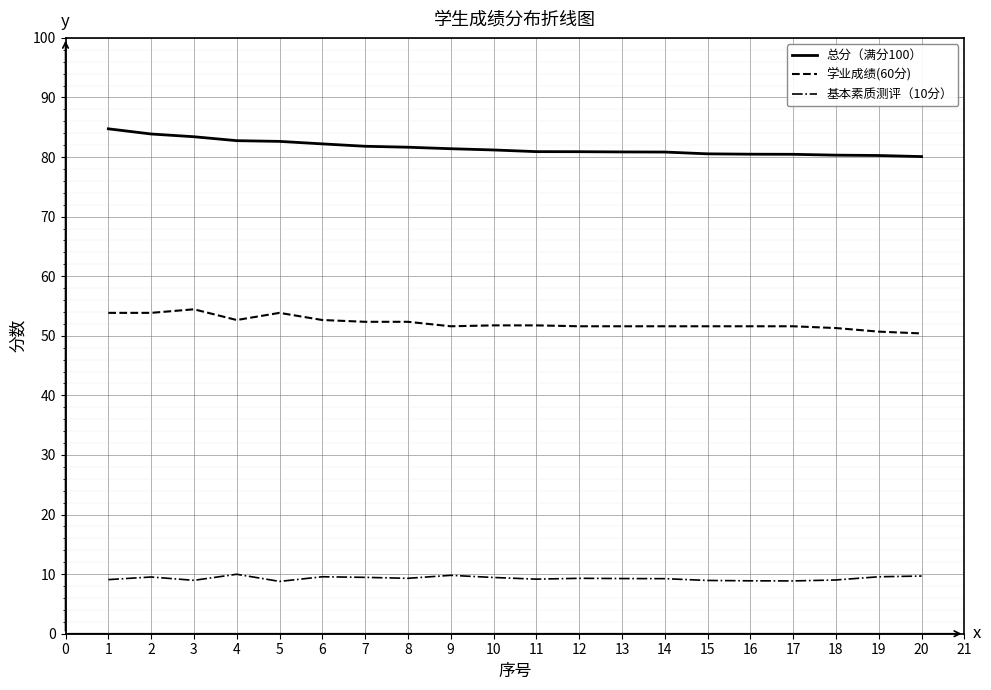

What is the difference between the highest and lowest values at 12?

71.6